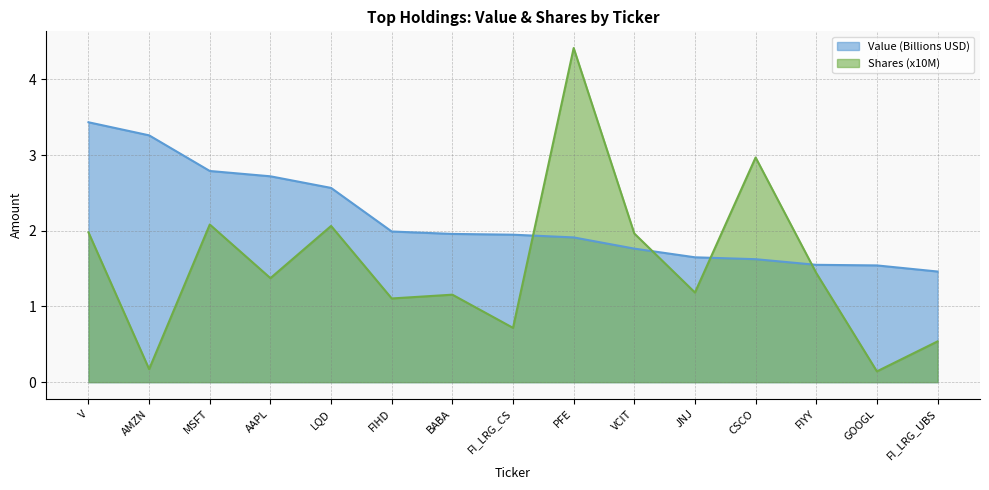

What is the spread (max minus min) of values at CSCO?

1.3